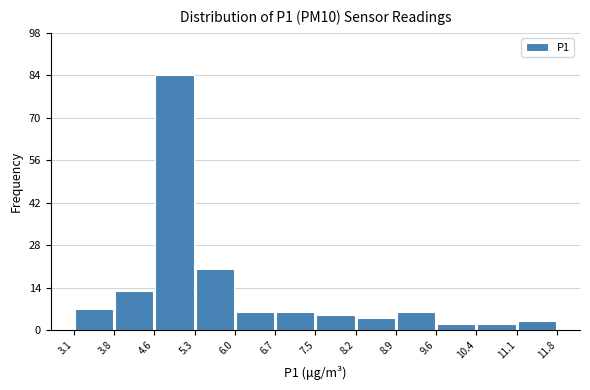

Reading left to right, list every bar in this chart as the range it spans on the x-axis followed by its height. The values are not printed on the chart, so give them approximately, as read against the axis.

3.1 to 3.8: 8
3.8 to 4.6: 14
4.6 to 5.3: 84
5.3 to 6.0: 20
6.0 to 6.7: 6
6.7 to 7.5: 6
7.5 to 8.2: 6
8.2 to 8.9: 4
8.9 to 9.6: 6
9.6 to 10.4: 2
10.4 to 11.1: 2
11.1 to 11.8: 4